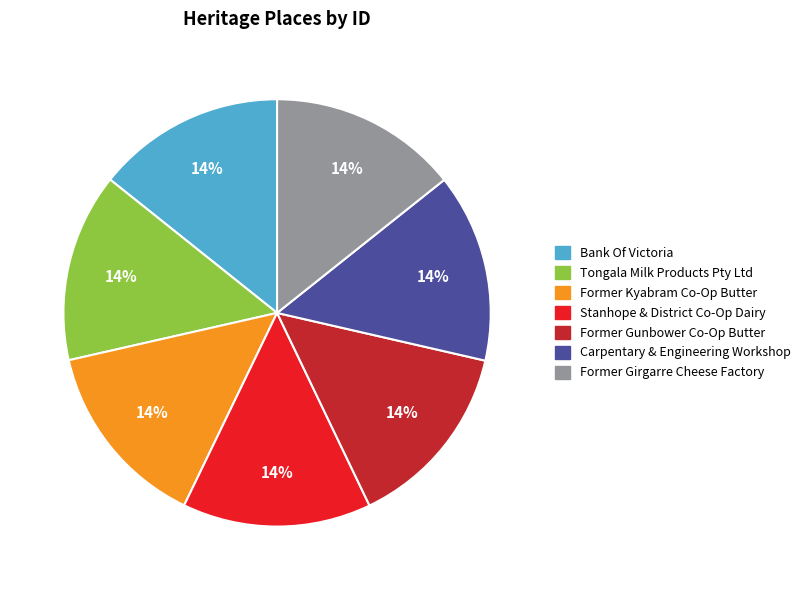

Does Carpentary & Engineering Workshop represent more than half of the total?

No